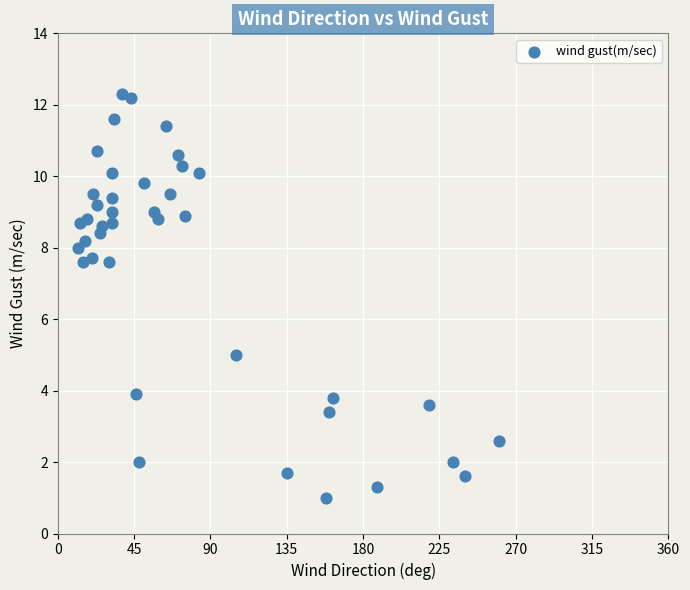

What is the range of Y values (max minus min)?

11.3